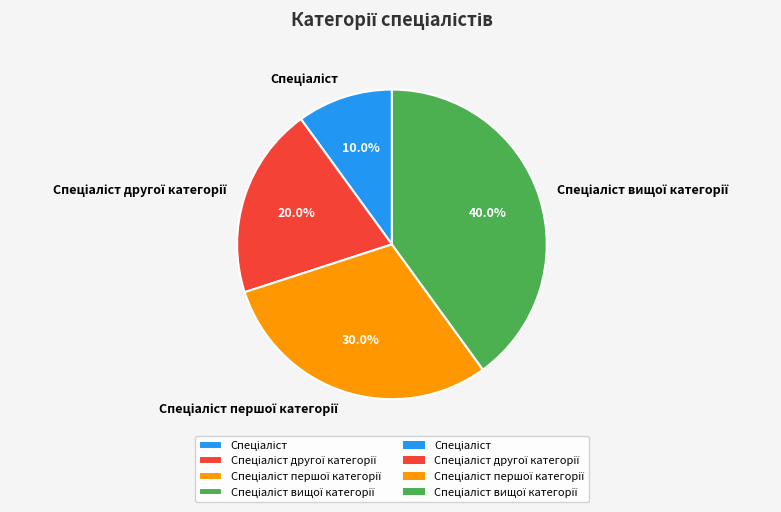

Does any single category account for the majority?

No